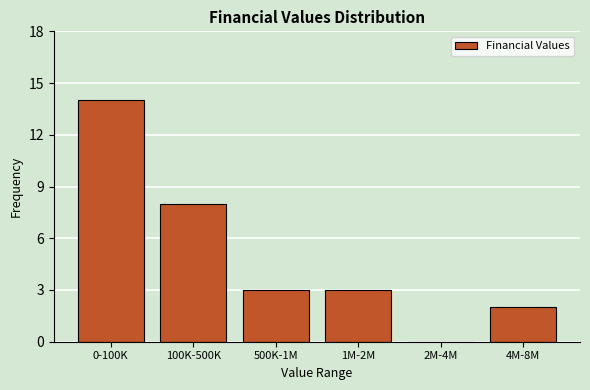

Reading left to right, list all the values displayed in this chart.

0-100K=14	100K-500K=8	500K-1M=3	1M-2M=3	2M-4M=0	4M-8M=2